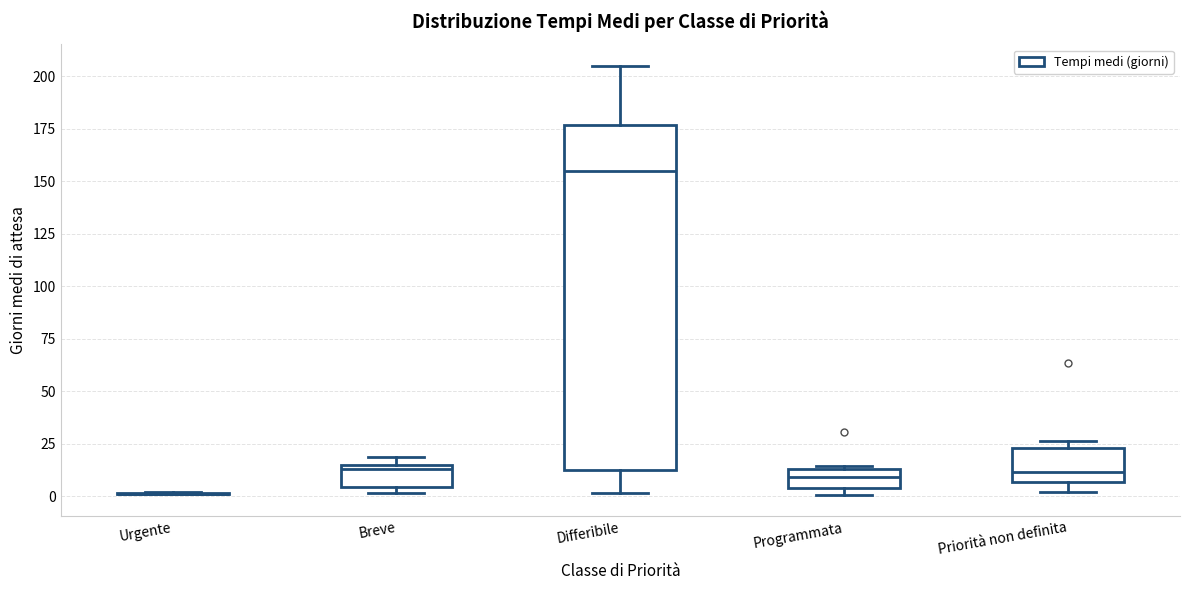

Where is the upper edge of the box for Differibile on the y-axis? The values are not printed on the chart, so give them approximately, as read against the axis.

175